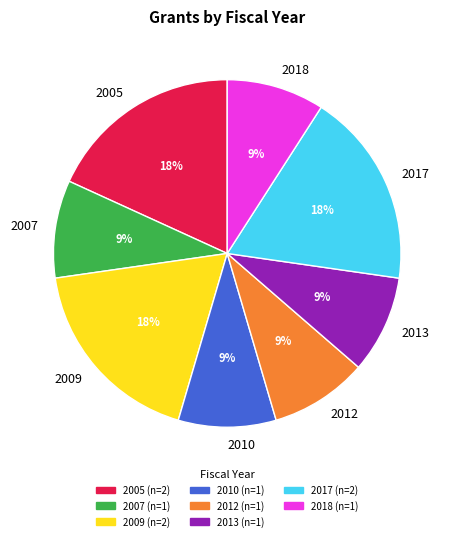

To the nearest percent, what portion does 2007 represent?

9%